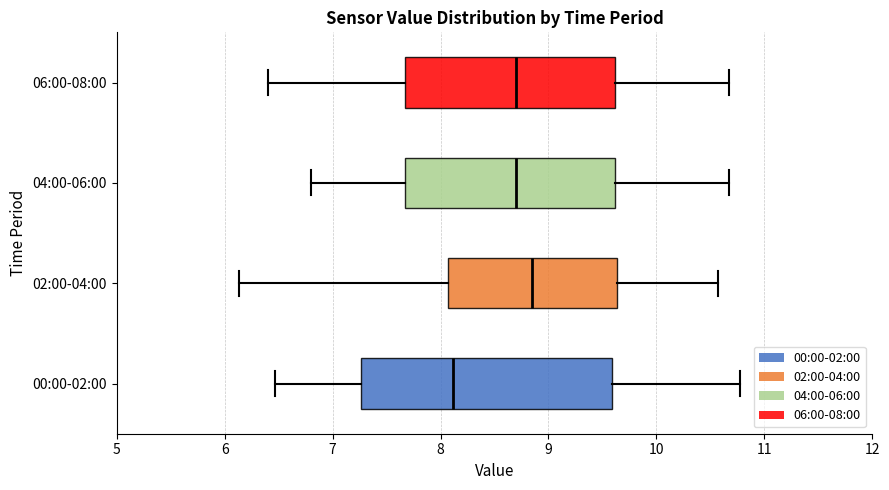

Which box's median line is the furthest to the left?

00:00-02:00